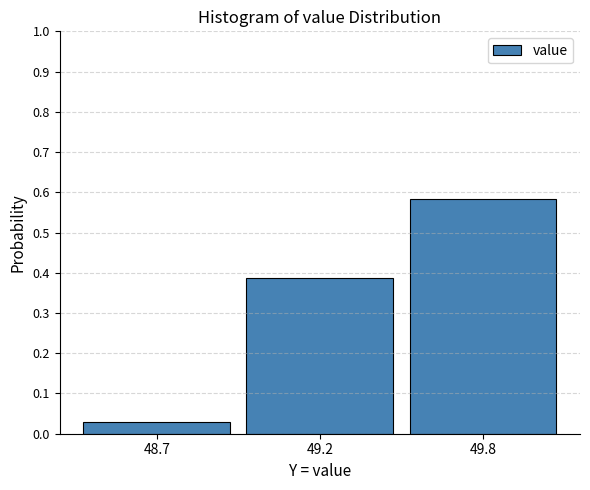

What is the average value?

0.3